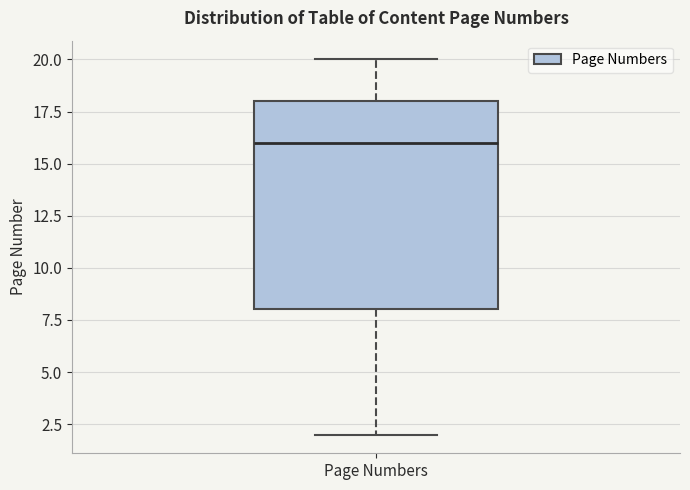

Transcribe this box plot: give where the median line is, the range the box spans, and where the two whiskers end, as read against the y-axis. The values are not printed on the chart, so give them approximately, as read against the axis.

median 16, box 8 to 18, whiskers 2 to 20